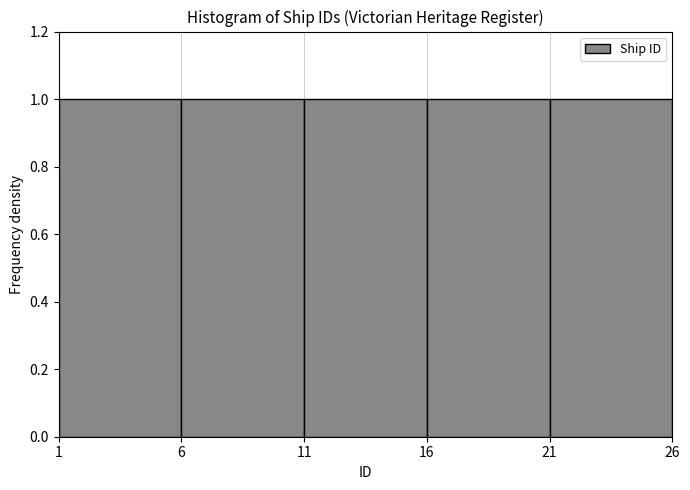

Reading left to right, list every bar in this chart as the range it spans on the x-axis followed by its height. The values are not printed on the chart, so give them approximately, as read against the axis.

1 to 6: 1
6 to 11: 1
11 to 16: 1
16 to 21: 1
21 to 26: 1